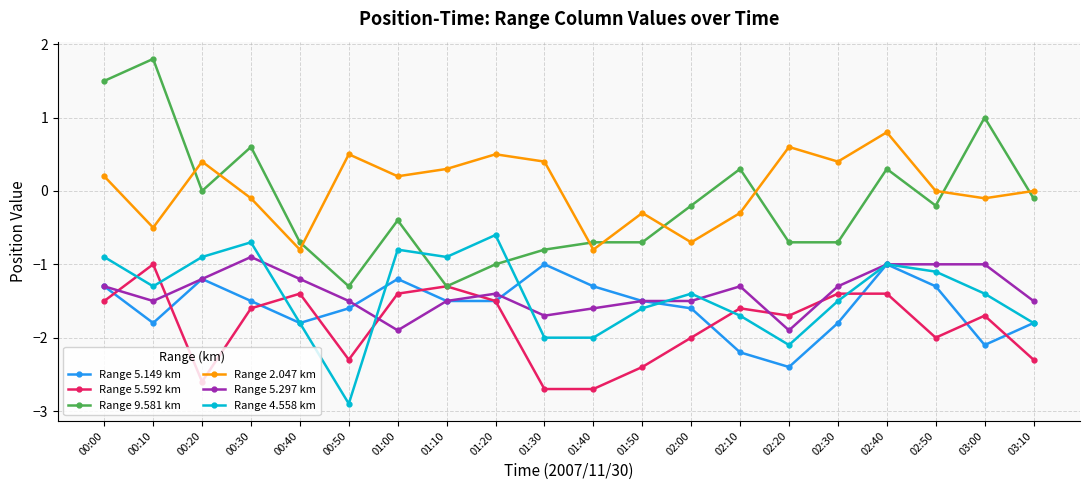

What is the difference between the Range 5.149 km values at 01:50 and 00:40?

0.3